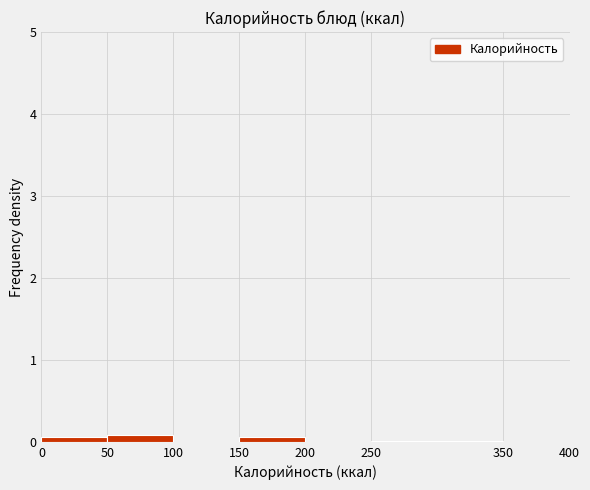

Reading left to right, list every bar in this chart as the range it spans on the x-axis followed by its height. The values are not printed on the chart, so give them approximately, as read against the axis.

0 to 50: under 0.1
50 to 100: under 0.1
100 to 150: 0
150 to 200: under 0.1
200 to 250: 0
250 to 350: under 0.1
350 to 400: 0